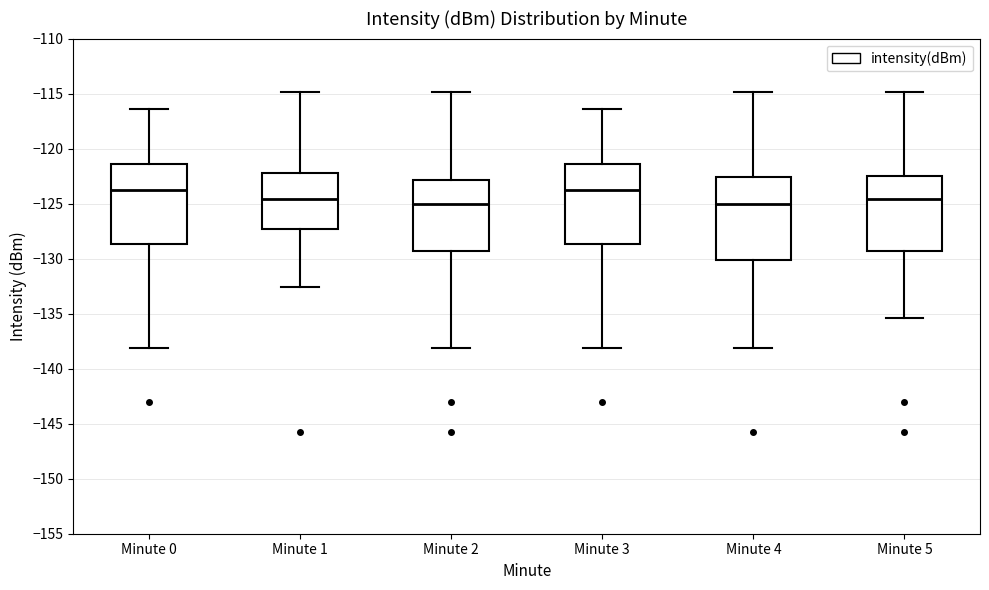

Reading left to right, read every box against the y-axis: the position of its median line, the range the box covers, and the ends of its whiskers. The values are not printed on the chart, so give them approximately, as read against the axis.

Minute 0: median -124.0, box -128.5 to -121.5, whiskers -138.0 to -116.5
Minute 1: median -124.5, box -127.5 to -122.0, whiskers -132.5 to -115.0
Minute 2: median -125.0, box -129.5 to -123.0, whiskers -138.0 to -115.0
Minute 3: median -124.0, box -128.5 to -121.5, whiskers -138.0 to -116.5
Minute 4: median -125.0, box -130.0 to -122.5, whiskers -138.0 to -115.0
Minute 5: median -124.5, box -129.5 to -122.5, whiskers -135.5 to -115.0